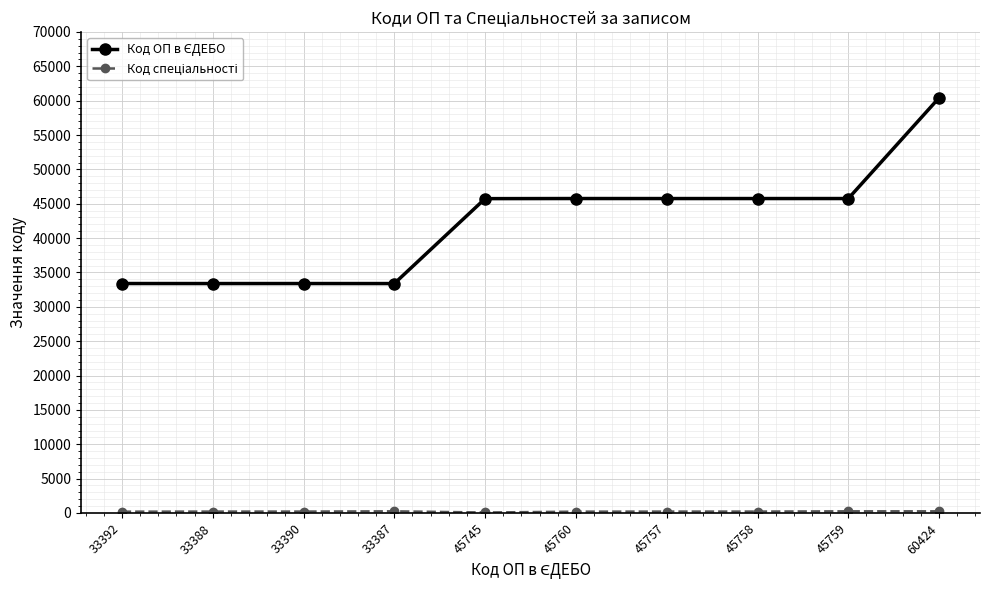

Which label corresponds to the largest value in the chart?

60424